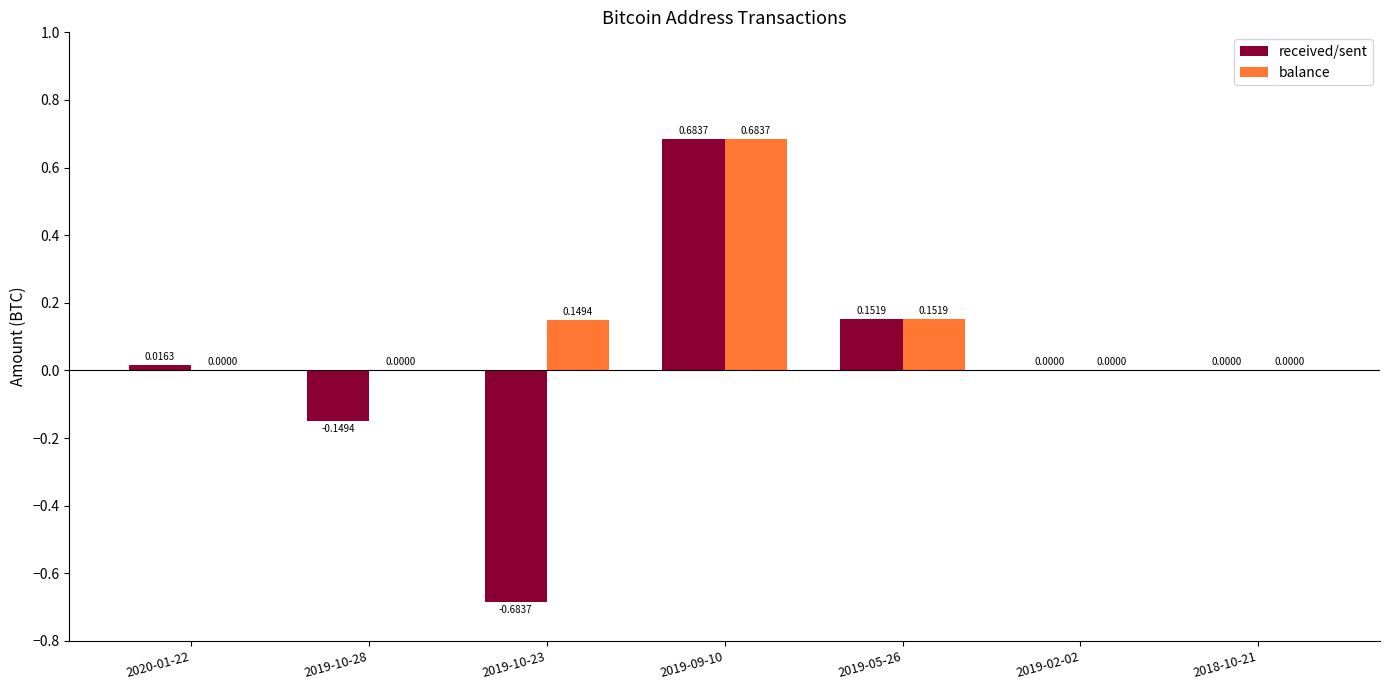

Which series changed the most between 2019-10-28 and 2019-05-26?

received/sent